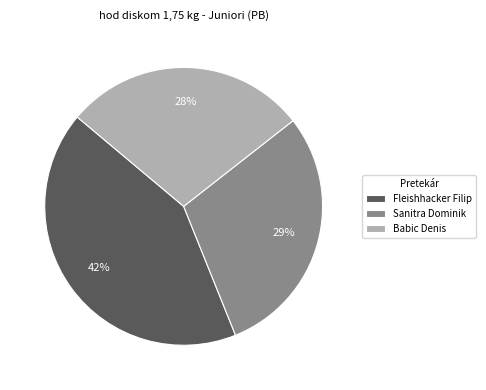

How many slices are in this pie chart?

3